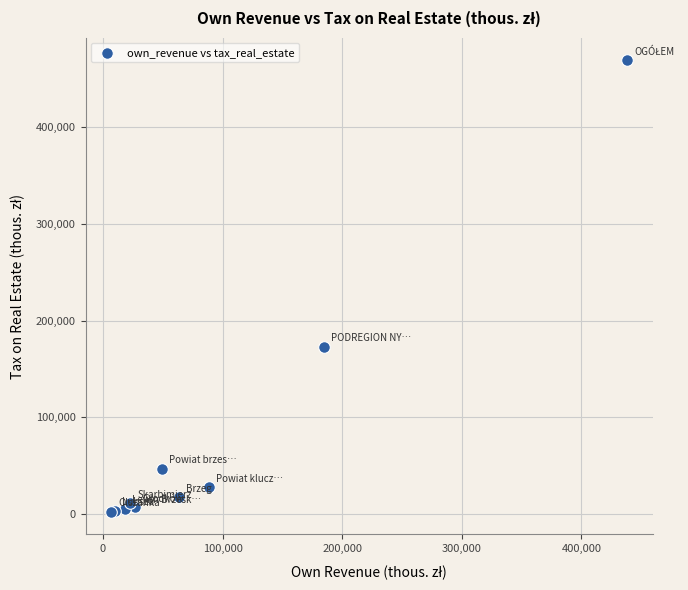

What Y value in the scatter plot is closest to 235840?

172987.2